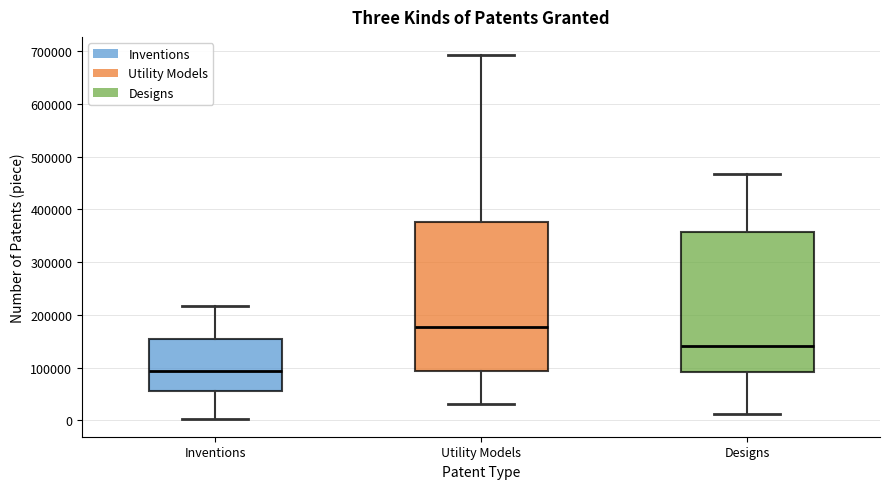

Which box's median line is the lowest?

Inventions